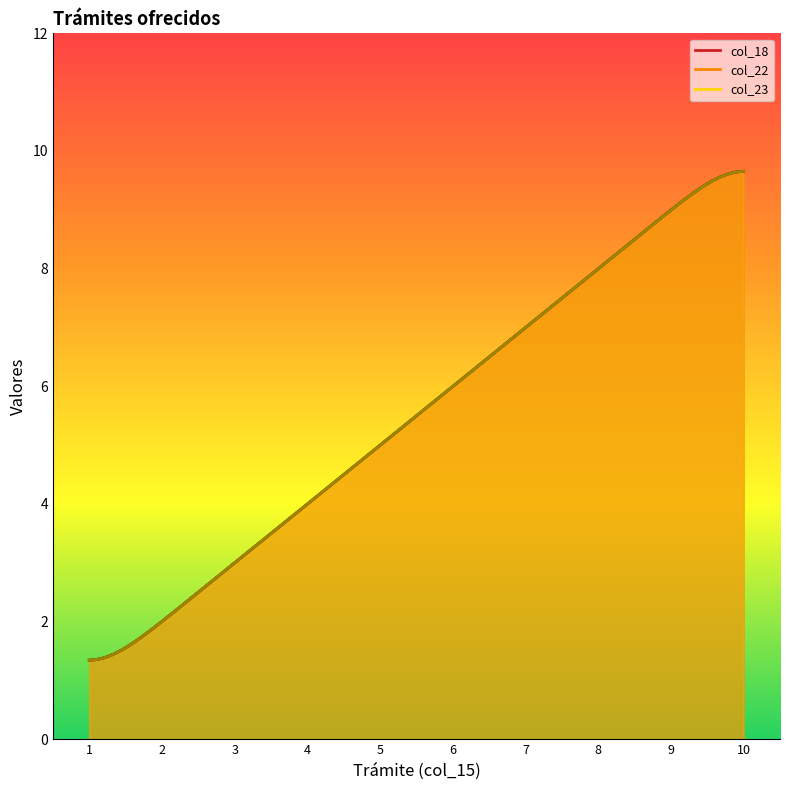

True or false: col_18 has more than 1 points higher than both neighbors.

False